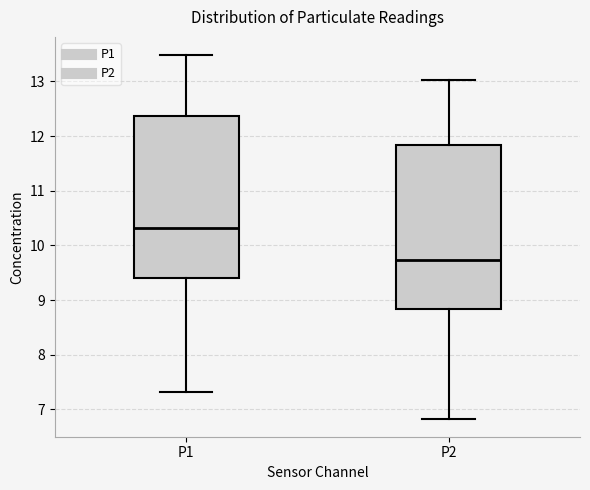

Where is the lower edge of the box for P1 on the y-axis? The values are not printed on the chart, so give them approximately, as read against the axis.

9.4